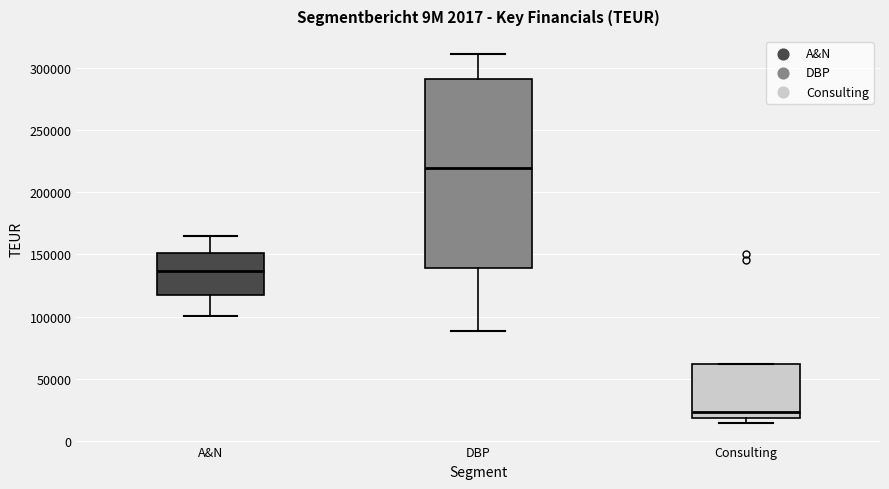

Reading left to right, transcribe this box plot: for each box, give where its median line is, the range the box spans, and where its two whiskers end, as read against the y-axis. The values are not printed on the chart, so give them approximately, as read against the axis.

A&N: median 135000, box 120000 to 150000, whiskers 100000 to 165000
DBP: median 220000, box 140000 to 290000, whiskers 90000 to 310000
Consulting: median 25000, box 20000 to 60000, whiskers 15000 to 60000